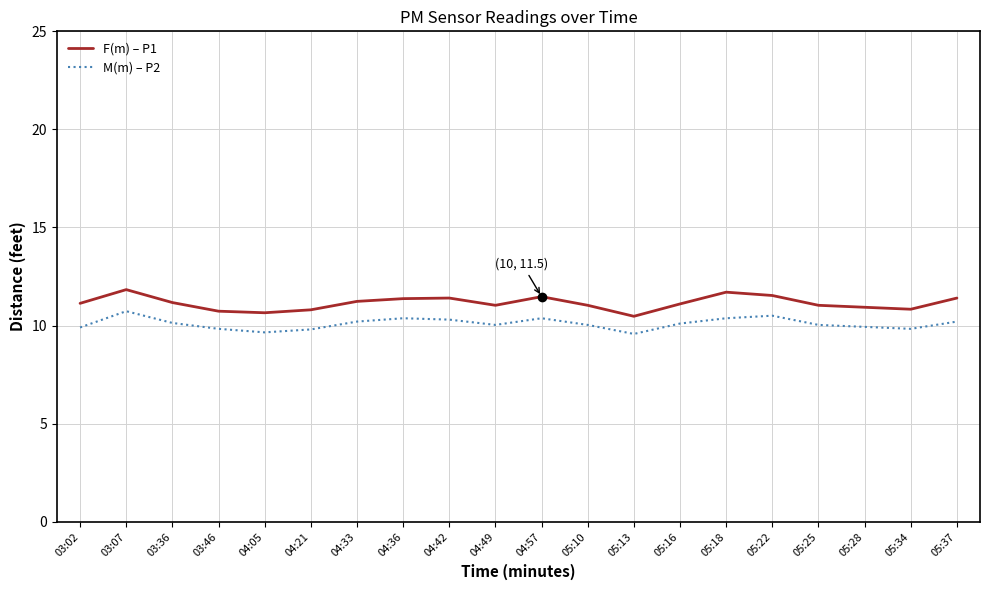

What position from the left is 04:57?

11